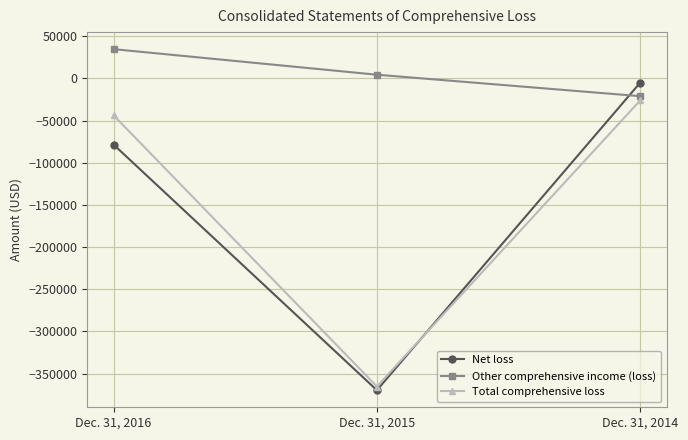

What is the maximum value shown in the chart?

34678